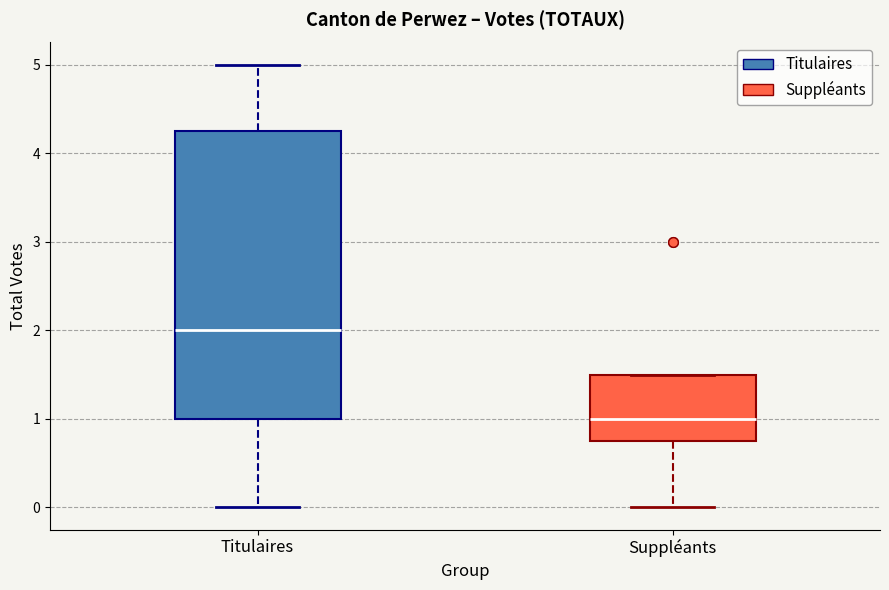

Which box is the tallest, from its lower edge to its upper edge?

Titulaires